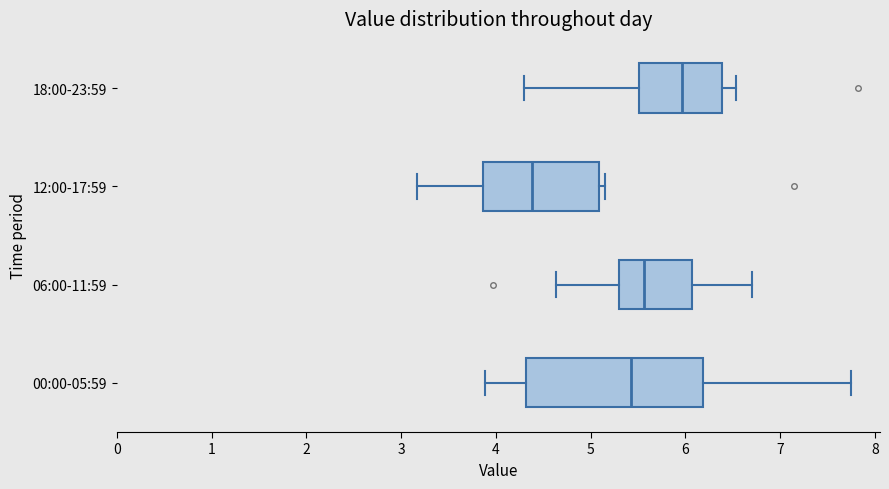

Reading bottom to top, read every box against the x-axis: the position of its median line, the range the box covers, and the ends of its whiskers. The values are not printed on the chart, so give them approximately, as read against the axis.

00:00-05:59: median 5.4, box 4.3 to 6.2, whiskers 3.9 to 7.8
06:00-11:59: median 5.6, box 5.3 to 6.1, whiskers 4.6 to 6.7
12:00-17:59: median 4.4, box 3.9 to 5.1, whiskers 3.2 to 5.2
18:00-23:59: median 6.0, box 5.5 to 6.4, whiskers 4.3 to 6.5